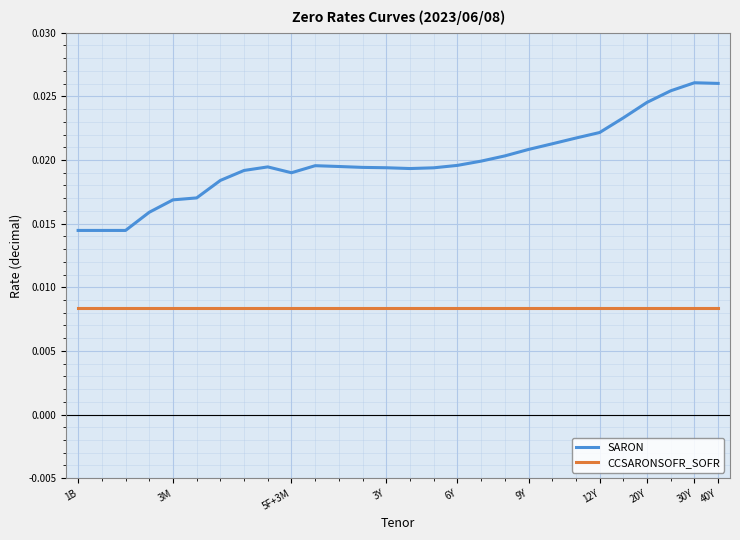

How many data points does each series have?

28